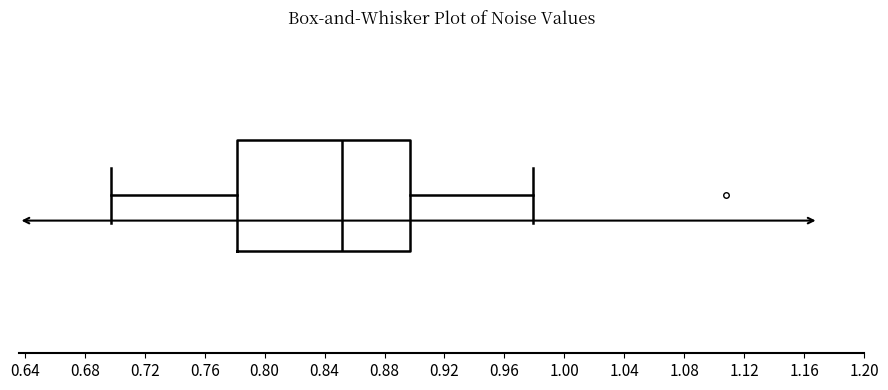

Transcribe this box plot: give where the median line is, the range the box spans, and where the two whiskers end, as read against the x-axis. The values are not printed on the chart, so give them approximately, as read against the axis.

median 0.850, box 0.780 to 0.895, whiskers 0.695 to 0.980